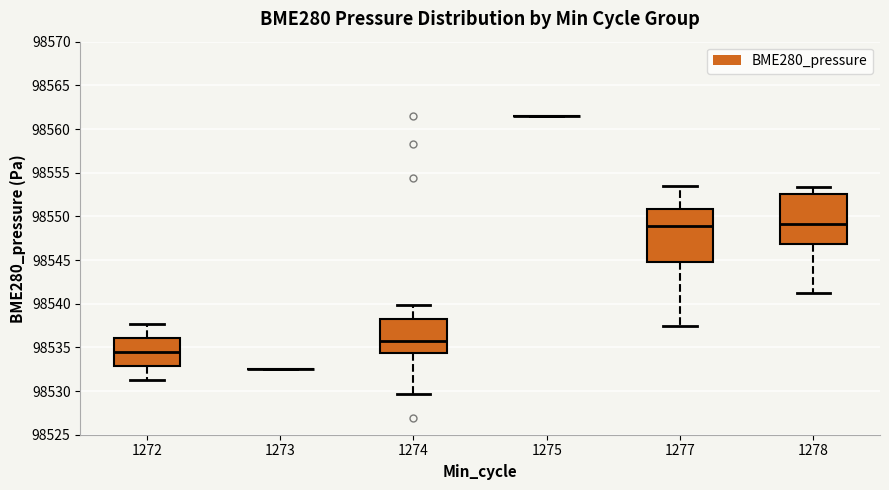

Where does the median line of the box at x = 1277 sit on the y-axis? The values are not printed on the chart, so give them approximately, as read against the axis.

98549.0